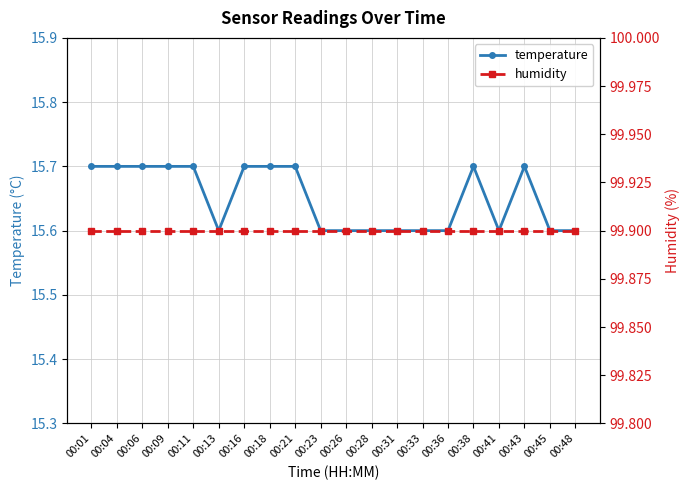

Reading left to right, transcribe all the data shown in this chart.

temperature: 00:01=15.7	00:04=15.7	00:06=15.7	00:09=15.7	00:11=15.7	00:13=15.6	00:16=15.7	00:18=15.7	00:21=15.7	00:23=15.6	00:26=15.6	00:28=15.6	00:31=15.6	00:33=15.6	00:36=15.6	00:38=15.7	00:41=15.6	00:43=15.7	00:45=15.6	00:48=15.6
humidity: 00:01=99.9	00:04=99.9	00:06=99.9	00:09=99.9	00:11=99.9	00:13=99.9	00:16=99.9	00:18=99.9	00:21=99.9	00:23=99.9	00:26=99.9	00:28=99.9	00:31=99.9	00:33=99.9	00:36=99.9	00:38=99.9	00:41=99.9	00:43=99.9	00:45=99.9	00:48=99.9